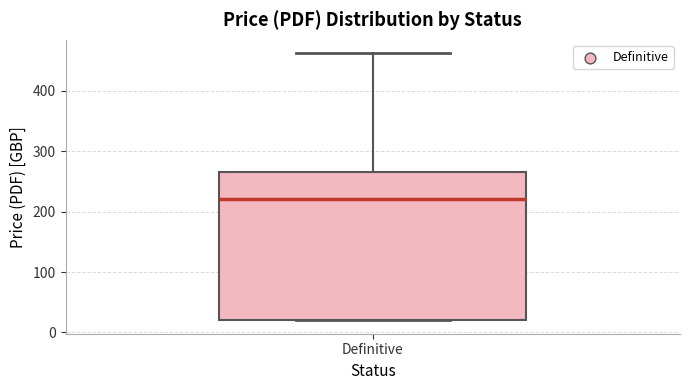

Read this box plot against the y-axis: the position of the median line, the range covered by the box, and the ends of both whiskers. The values are not printed on the chart, so give them approximately, as read against the axis.

median 220, box 20 to 270, whiskers 20 to 460